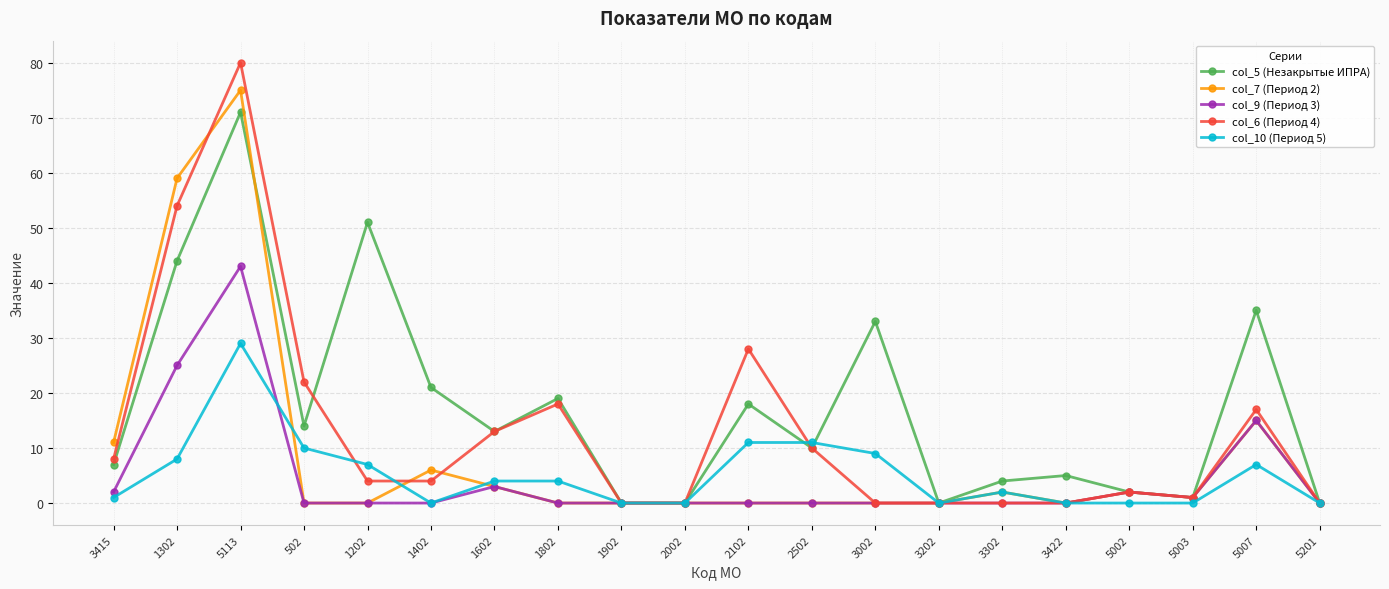

List the series in order of their peak value, highest first.

col_6 (Период 4), col_7 (Период 2), col_5 (Незакрытые ИПРА), col_9 (Период 3), col_10 (Период 5)